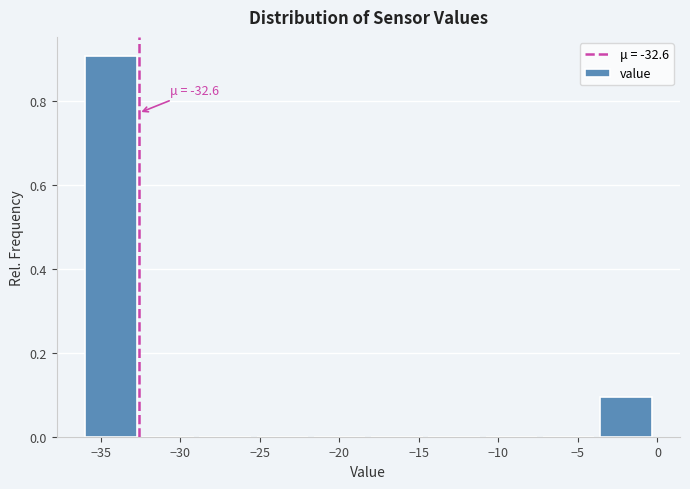

Over which range of the x-axis is the bar tallest?

-36.0 to -32.4